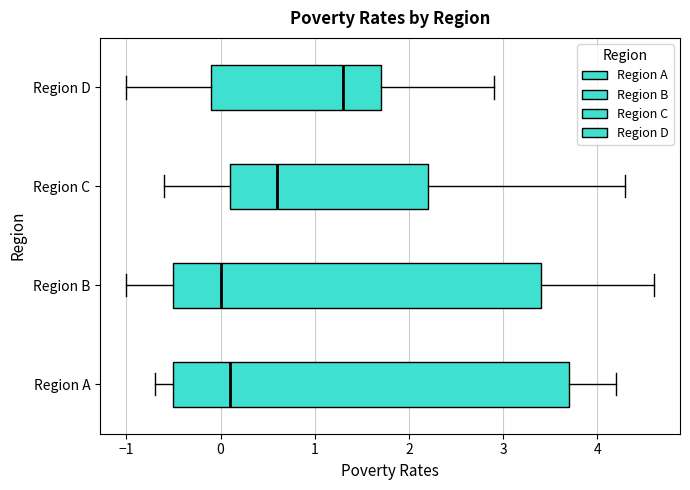

Reading bottom to top, transcribe this box plot: for each box, give where its median line is, the range the box spans, and where its two whiskers end, as read against the x-axis. The values are not printed on the chart, so give them approximately, as read against the axis.

Region A: median 0.1, box -0.5 to 3.7, whiskers -0.7 to 4.2
Region B: median 0.0, box -0.5 to 3.4, whiskers -1.0 to 4.6
Region C: median 0.6, box 0.1 to 2.2, whiskers -0.6 to 4.3
Region D: median 1.3, box -0.1 to 1.7, whiskers -1.0 to 2.9